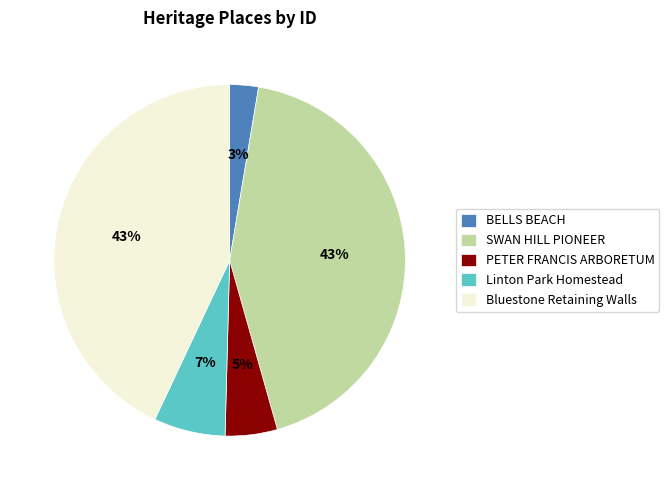

To the nearest percent, what percentage of the pie is Bluestone Retaining Walls?

43%